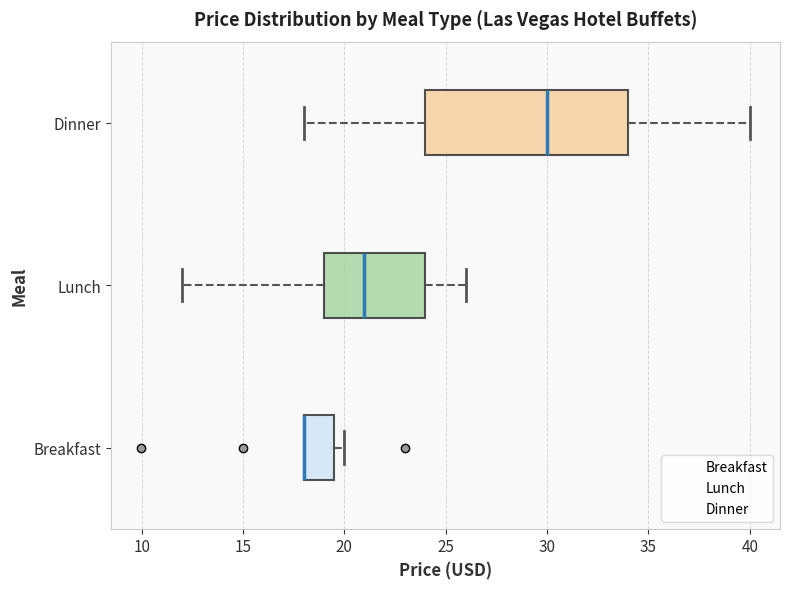

Reading bottom to top, read every box against the x-axis: the position of its median line, the range the box covers, and the ends of its whiskers. The values are not printed on the chart, so give them approximately, as read against the axis.

Breakfast: median 18.0 (drawn on the box's left edge), box 18.0 to 19.5, whiskers 18.0 to 20.0
Lunch: median 21.0, box 19.0 to 24.0, whiskers 12.0 to 26.0
Dinner: median 30.0, box 24.0 to 34.0, whiskers 18.0 to 40.0